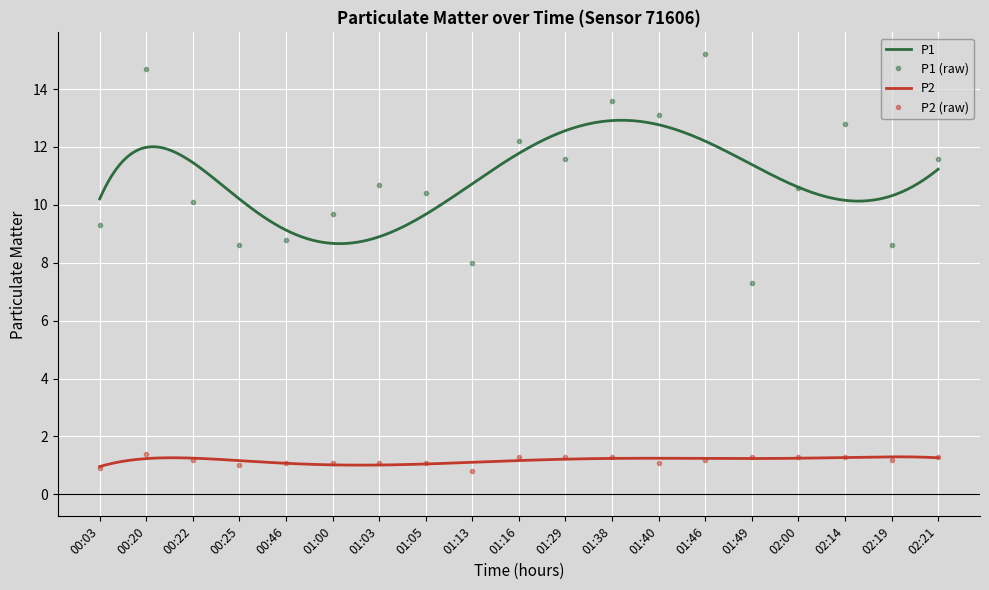

What is the difference between the second highest and minimum values in the P1 series?

7.4